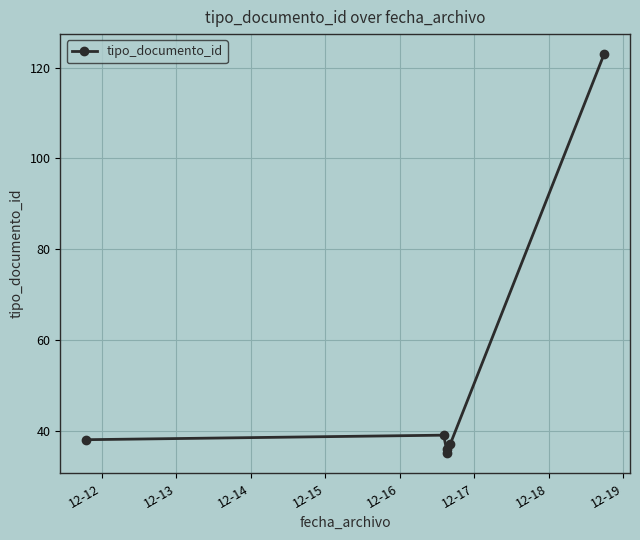

Count the number of data series in this chart.

1